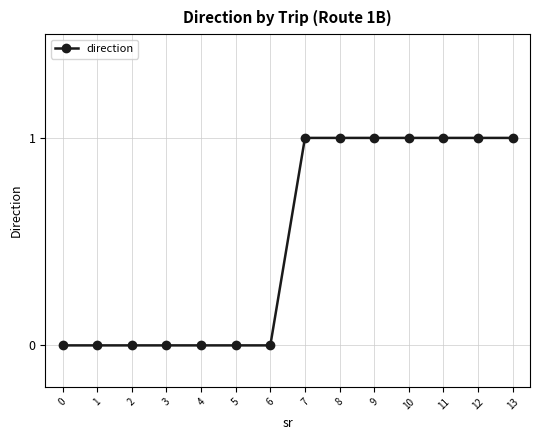

What is the ratio of the value at 12 to the value at 13?

1.0